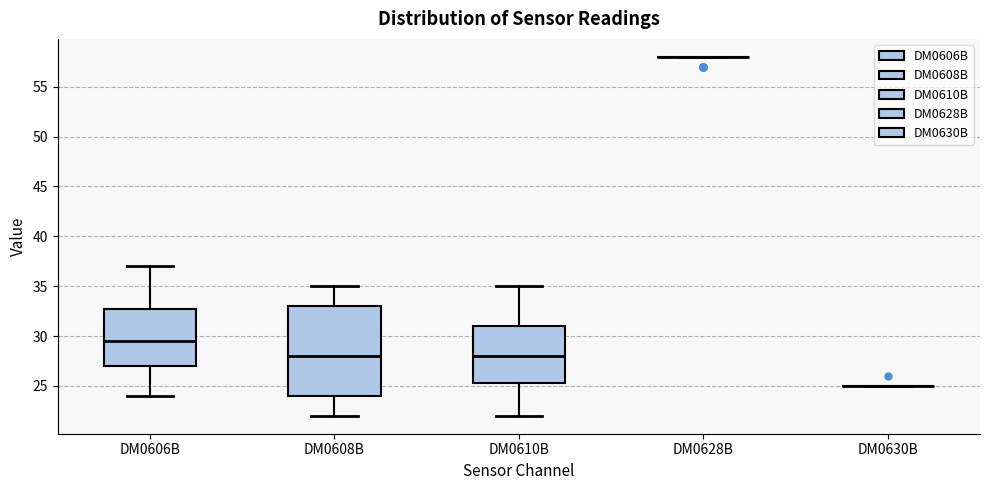

Reading left to right, transcribe this box plot: for each box, give where its median line is, the range the box spans, and where its two whiskers end, as read against the y-axis. The values are not printed on the chart, so give them approximately, as read against the axis.

DM0606B: median 29.5, box 27.0 to 33.0, whiskers 24.0 to 37.0
DM0608B: median 28.0, box 24.0 to 33.0, whiskers 22.0 to 35.0
DM0610B: median 28.0, box 25.5 to 31.0, whiskers 22.0 to 35.0
DM0628B: box collapsed to a line at 58.0, whiskers 58.0 to 58.0
DM0630B: box collapsed to a line at 25.0, whiskers 25.0 to 25.0